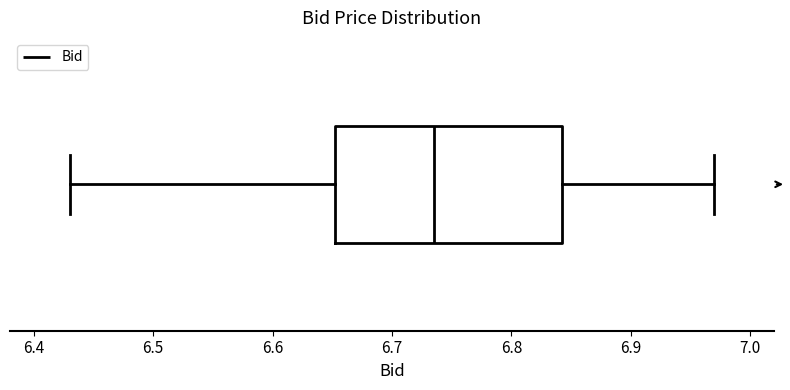

Transcribe this box plot: give where the median line is, the range the box spans, and where the two whiskers end, as read against the x-axis. The values are not printed on the chart, so give them approximately, as read against the axis.

median 6.74, box 6.65 to 6.84, whiskers 6.43 to 6.97